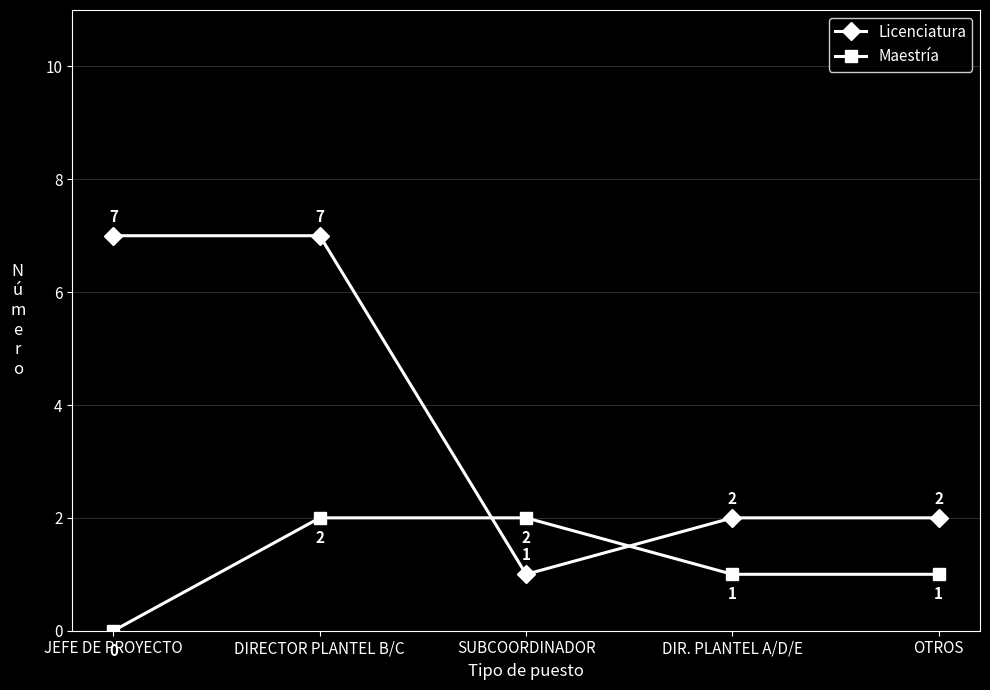

In Licenciatura, how many points are lower than both neighbors (excluding endpoints)?

1